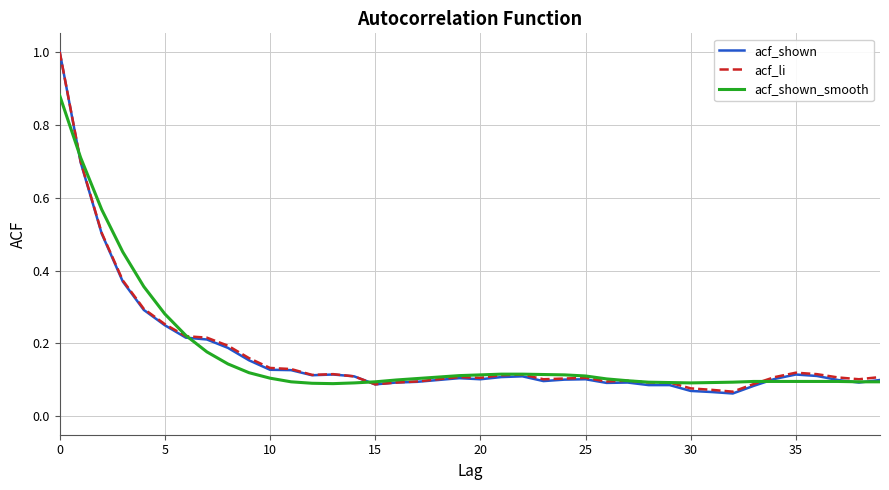

What is the greatest value displayed?

1.0